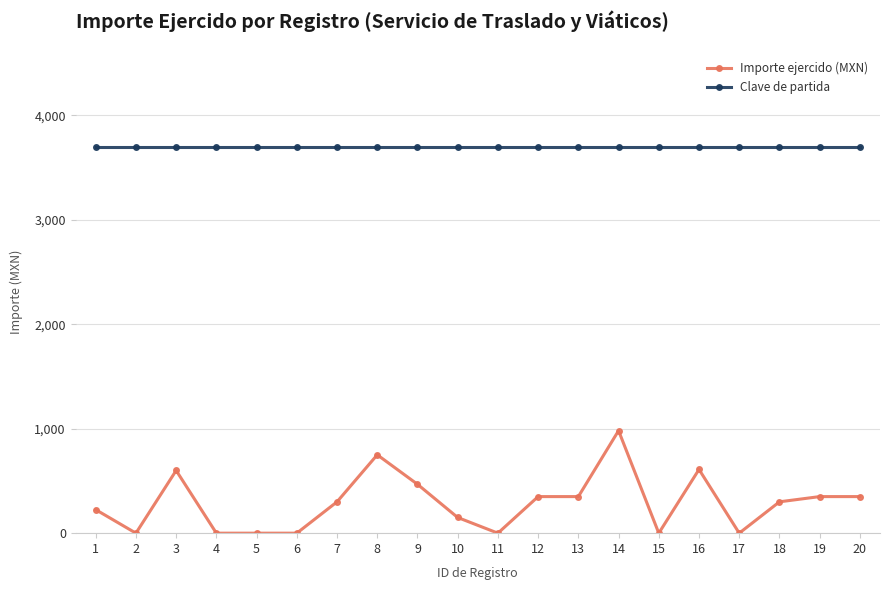

What value does the Clave de partida series have at 2?

3700.0